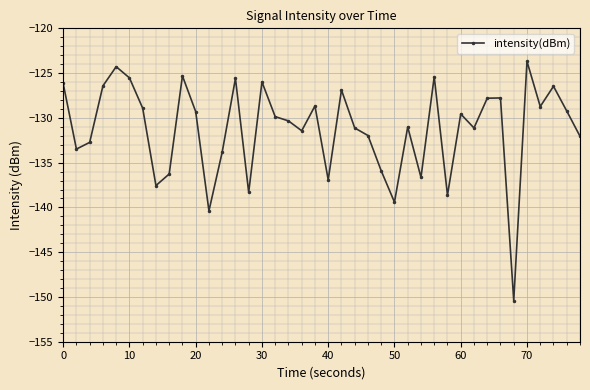

What is the value of the 25th point from the left?

-135.9